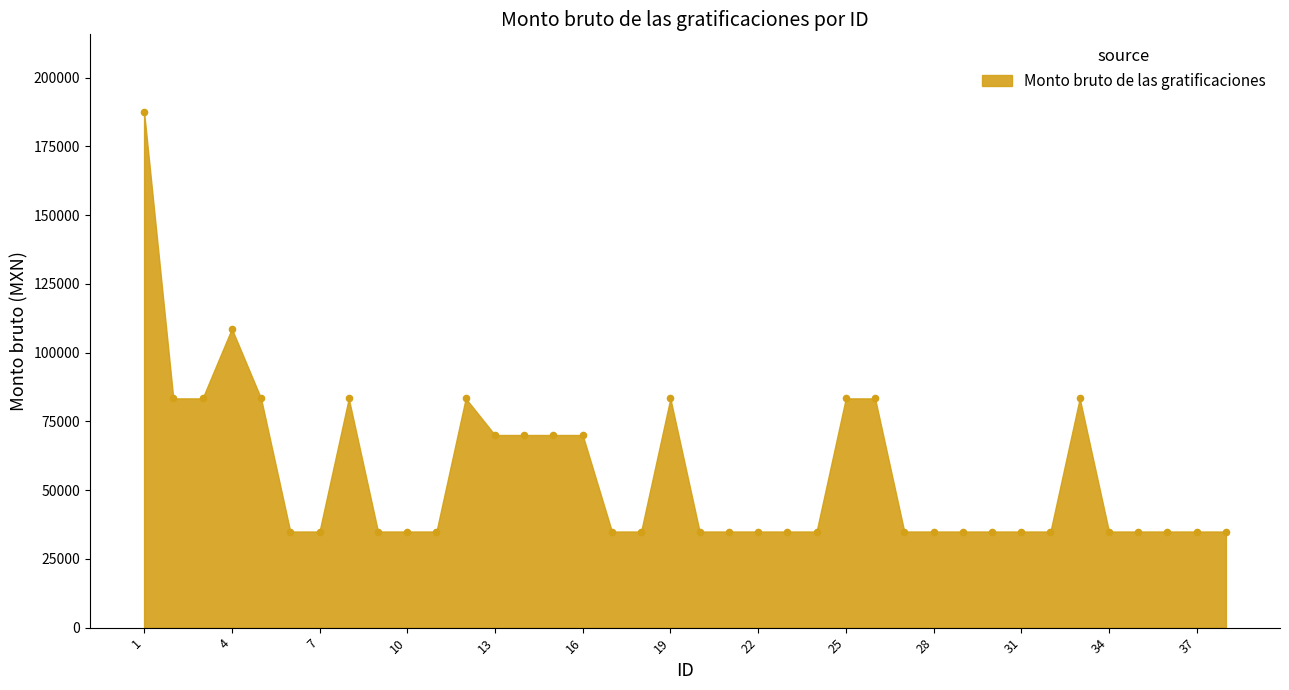

What is the range of Y values (max minus min)?

152638.6